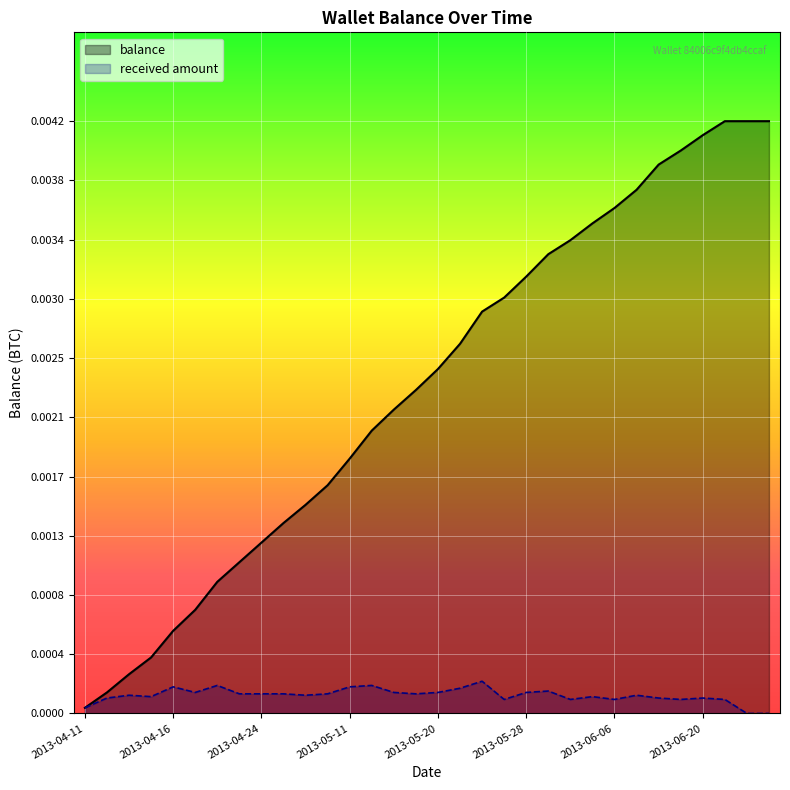

True or false: balance and received amount cross at least once.

False